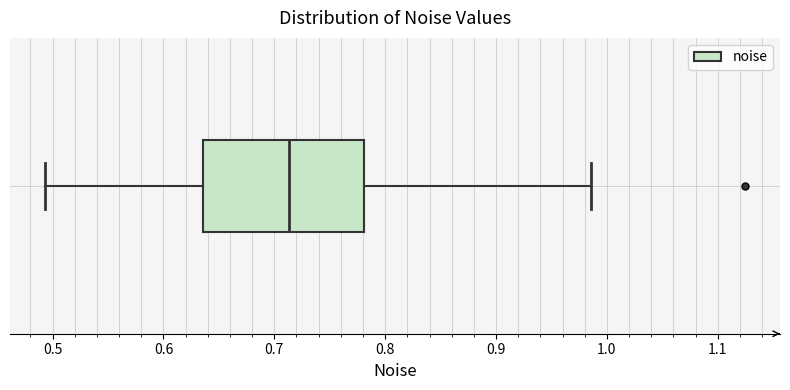

Where does the right whisker of the box end on the x-axis? The values are not printed on the chart, so give them approximately, as read against the axis.

0.99